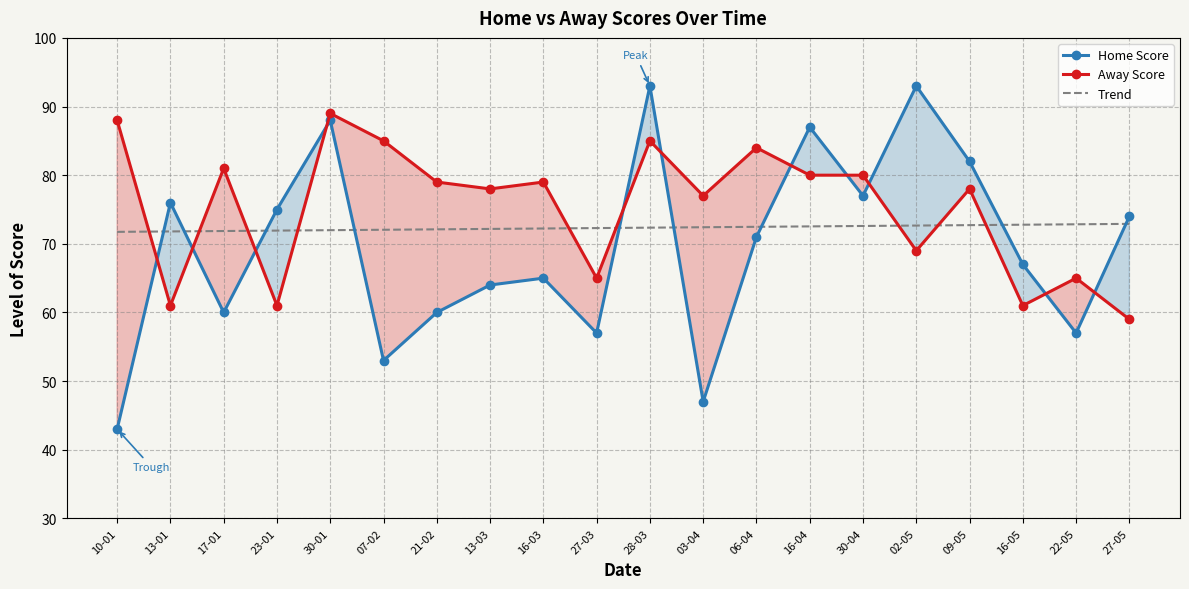

Is this an area chart (filled region under the line)?

No